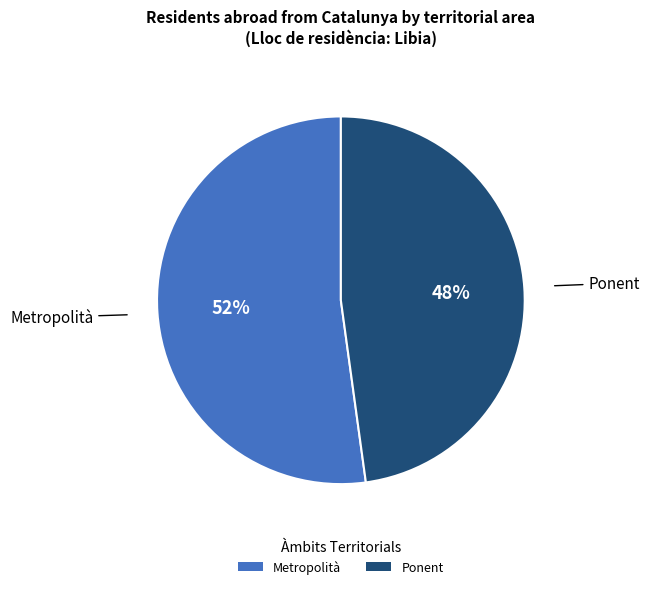

To the nearest percent, what is the average slice percentage?

50%